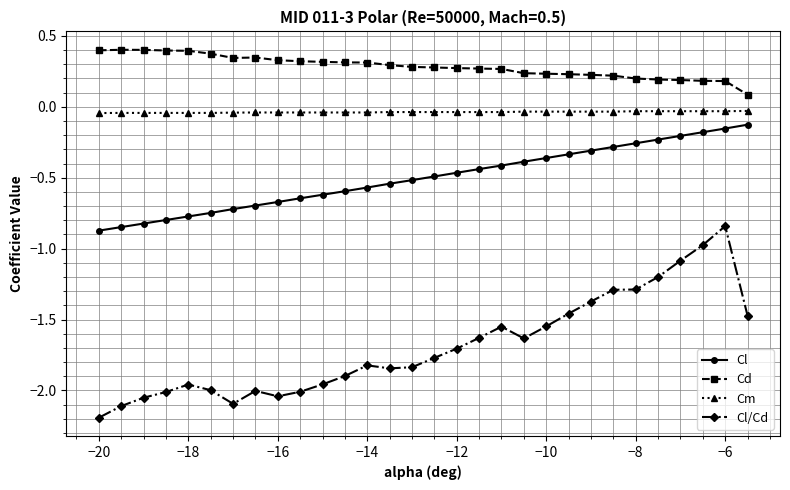

Is this an area chart (filled region under the line)?

No